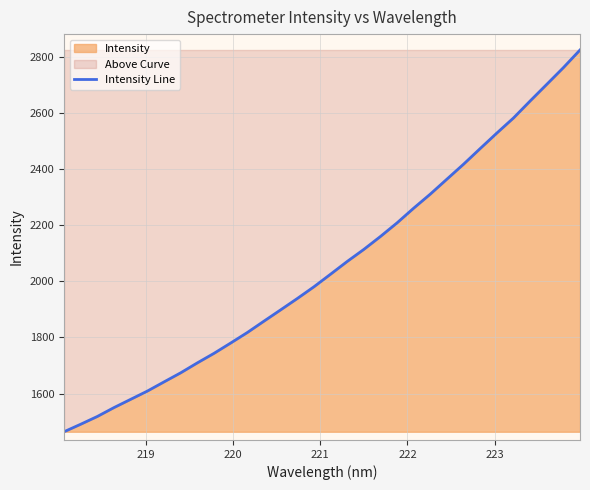

What is the maximum value shown in the chart?

2823.9